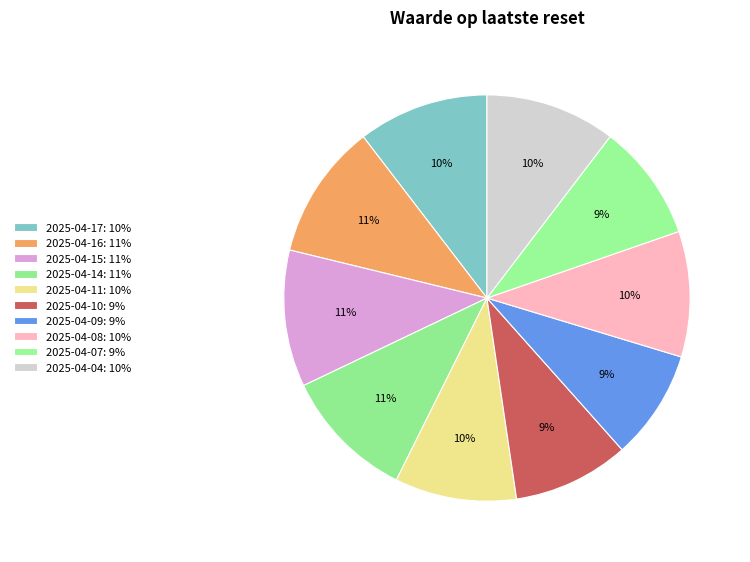

Combined, what portion of the pie is 2025-04-04 and 2025-04-16?

21.2%